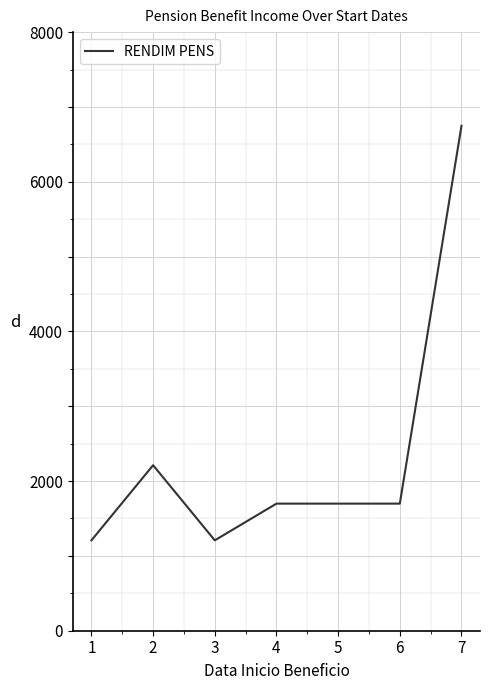

Count the number of values greater than 1698.

5